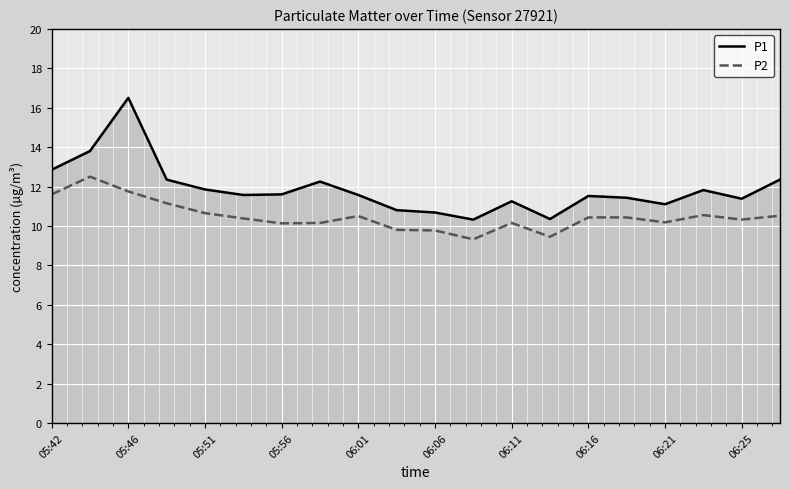

What is the minimum value shown in the chart?

9.3